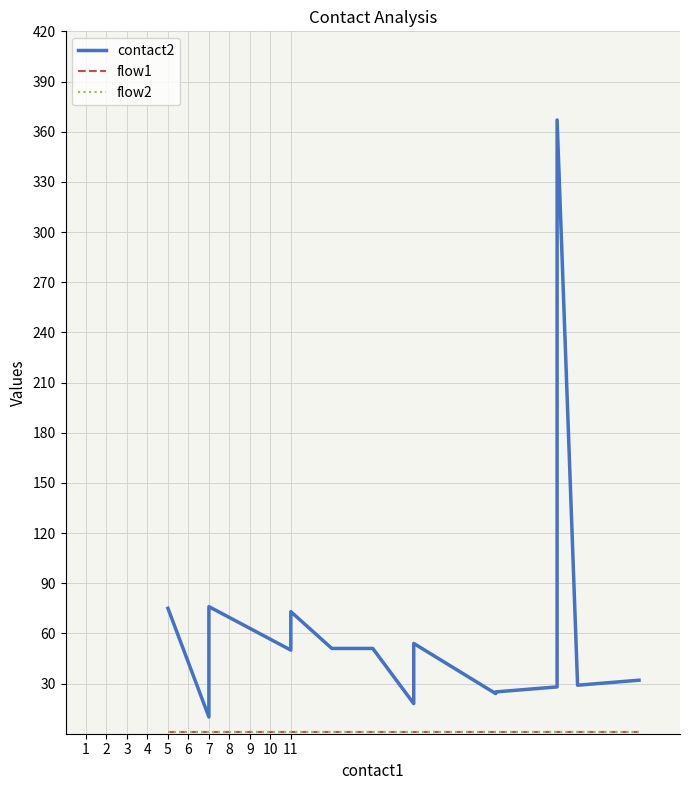

What is the difference between the maximum and second lowest values in the contact2 series?

349